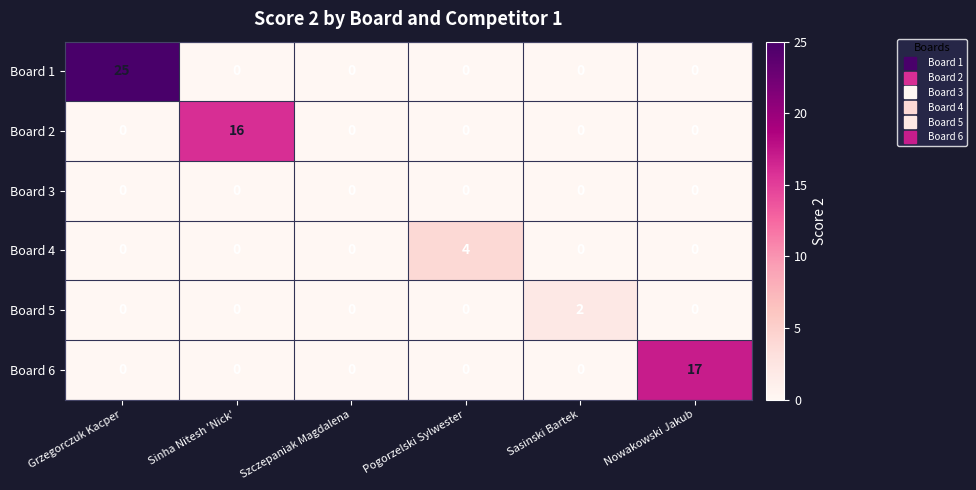

Between Pogorzelski Sylwester and Nowakowski Jakub, which series saw the biggest shift?

Board 6